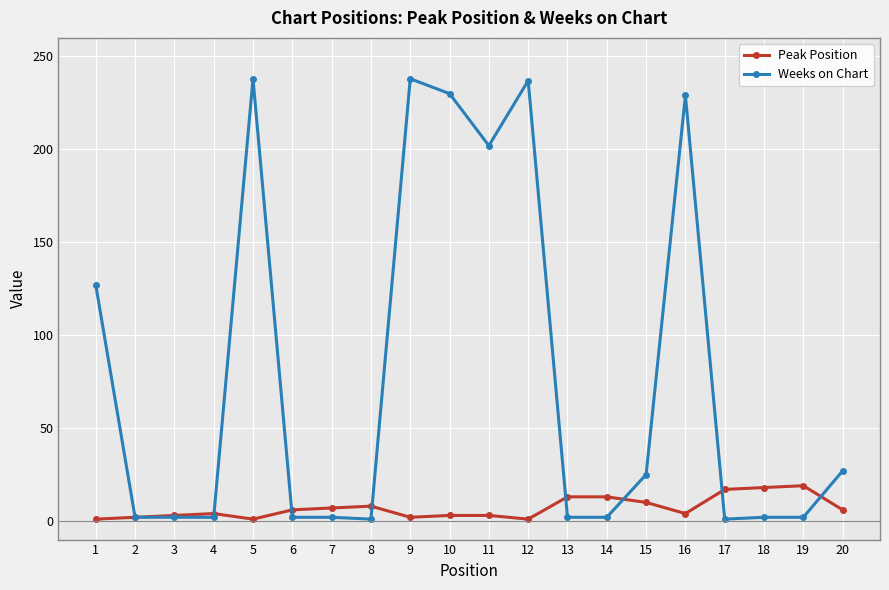

What is the maximum value for Weeks on Chart?

238